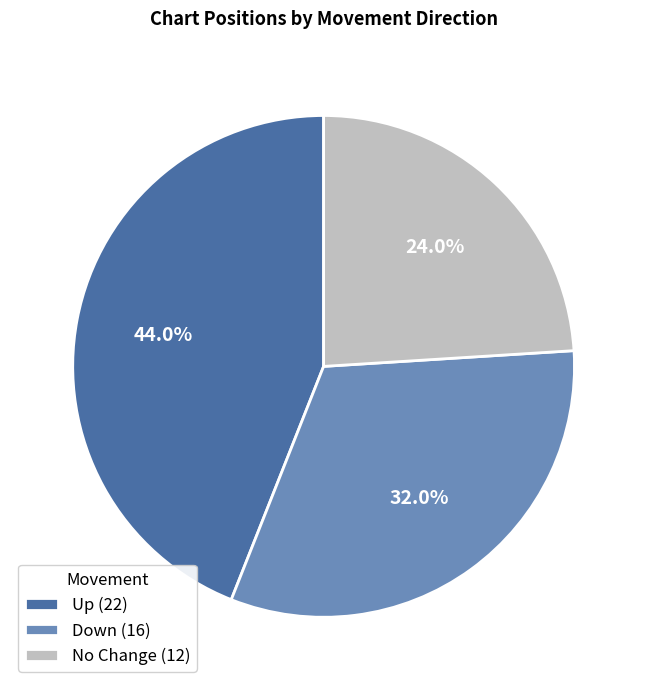

Does Down (16) account for over 50% of the chart?

No